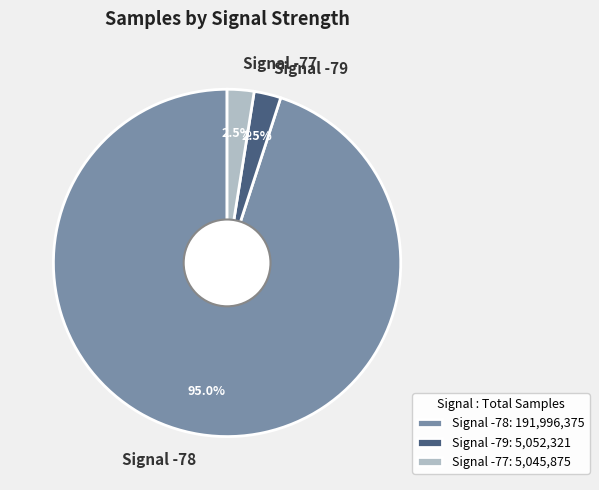

How many segments does this pie chart have?

3